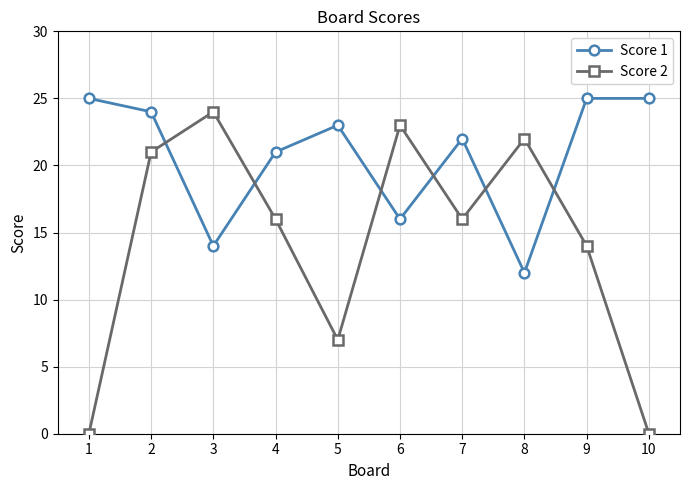

What is the difference between the second highest and minimum values in the Score 1 series?

13